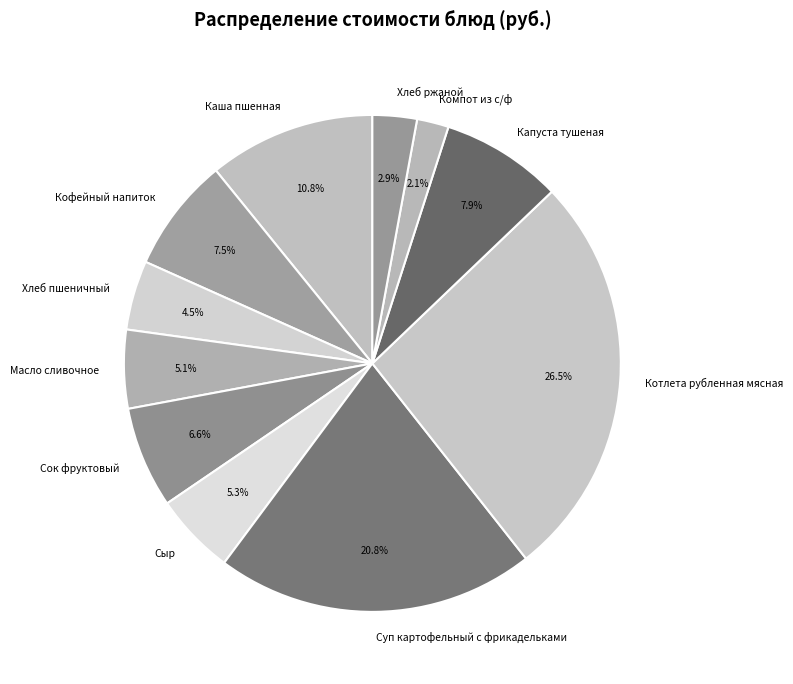

Approximately how many times larger is the value at Капуста тушеная compared to Каша пшенная?

0.7